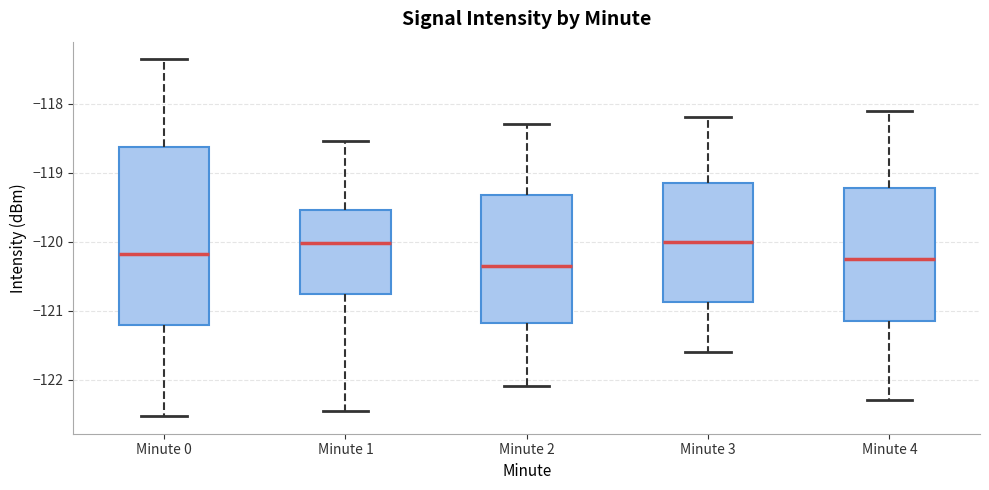

Reading left to right, read every box against the y-axis: the position of its median line, the range the box covers, and the ends of its whiskers. The values are not printed on the chart, so give them approximately, as read against the axis.

Minute 0: median -120.2, box -121.2 to -118.6, whiskers -122.5 to -117.4
Minute 1: median -120.0, box -120.8 to -119.5, whiskers -122.5 to -118.5
Minute 2: median -120.3, box -121.2 to -119.3, whiskers -122.1 to -118.3
Minute 3: median -120.0, box -120.9 to -119.1, whiskers -121.6 to -118.2
Minute 4: median -120.2, box -121.1 to -119.2, whiskers -122.3 to -118.1